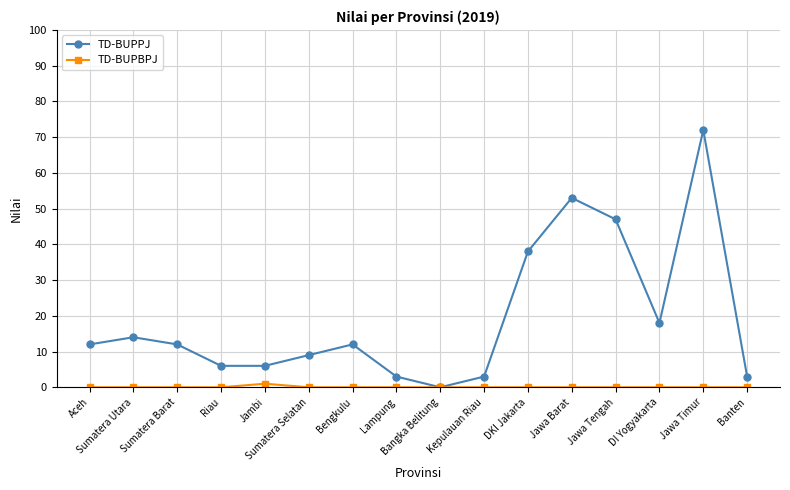

Is it true that TD-BUPPJ equals 3 at Lampung?

True